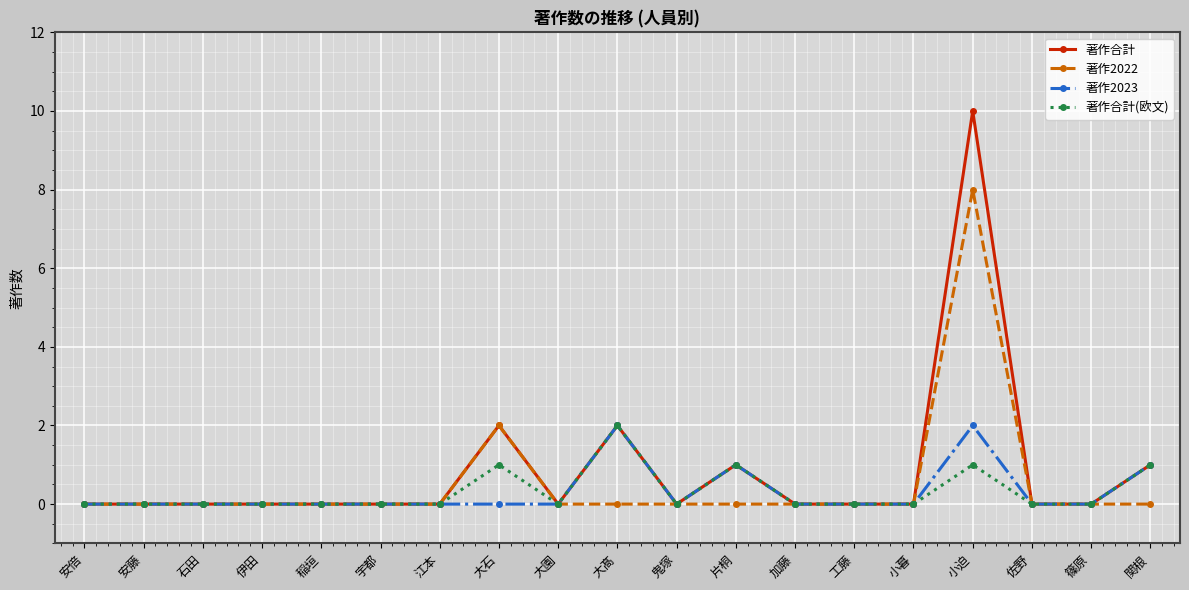

How many lines are shown in the chart?

4